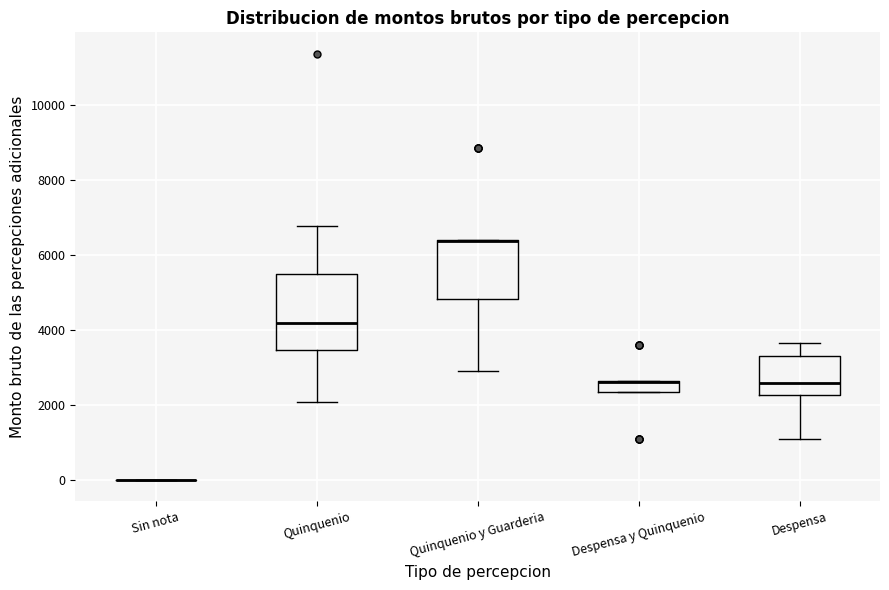

Reading left to right, transcribe this box plot: for each box, give where its median line is, the range the box spans, and where its two whiskers end, as read against the y-axis. The values are not printed on the chart, so give them approximately, as read against the axis.

Sin nota: box collapsed to a line at 0, whiskers 0 to 0
Quinquenio: median 4200, box 3400 to 5400, whiskers 2000 to 6800
Quinquenio y Guarderia: median 6400 (drawn on the box's upper edge), box 4800 to 6400, whiskers 3000 to 6400
Despensa y Quinquenio: median 2600, box 2400 to 2600, whiskers 2400 to 2600
Despensa: median 2600, box 2200 to 3400, whiskers 1000 to 3600